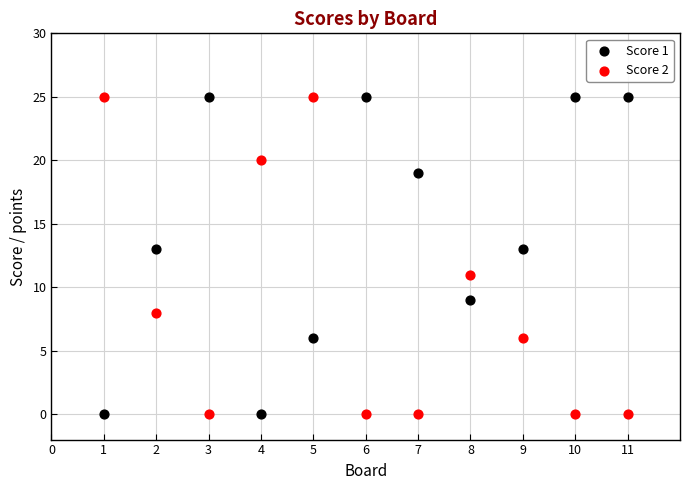

What is the X range (max minus min) for the scatter plot?

10